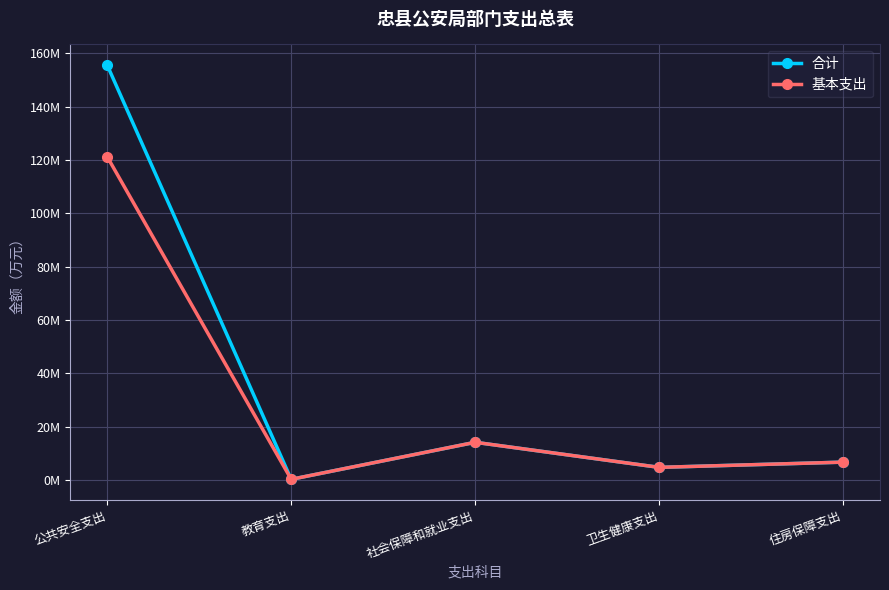

Does the chart have visible grid lines?

Yes